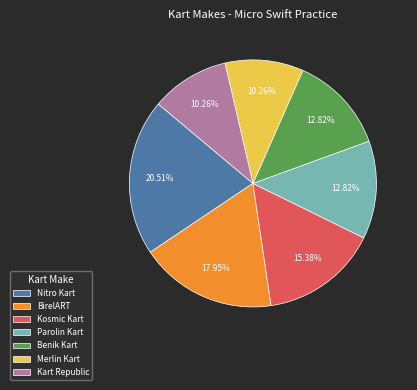

What percentage is the Kart Republic slice, to the nearest percent?

10%